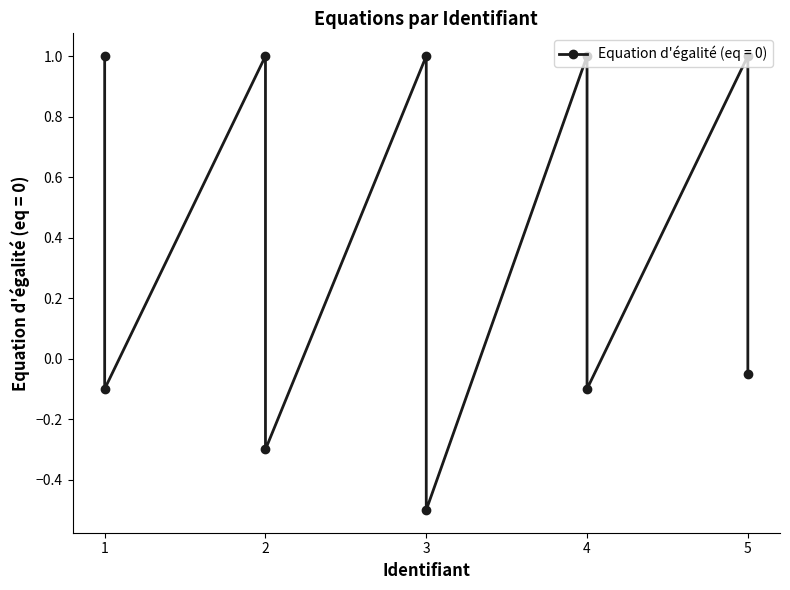

Between 1 and 2, which is larger?

1